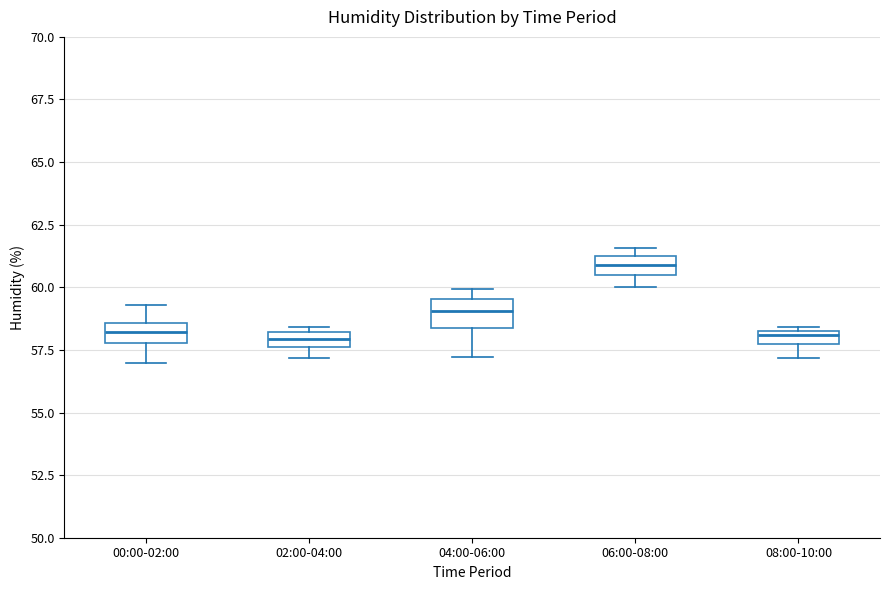

Which box has the highest median line?

06:00-08:00